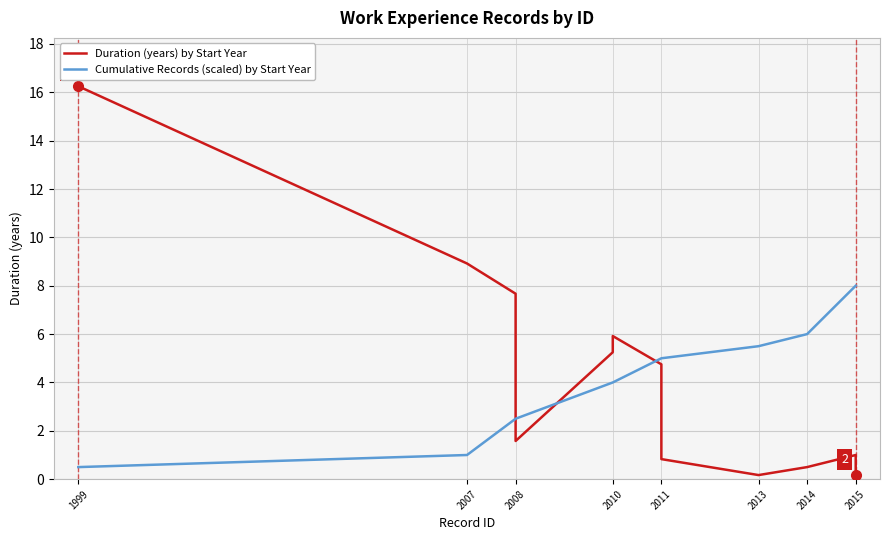

True or false: Cumulative Records (scaled) by Start Year has a value of 13.3 at 2015.

False